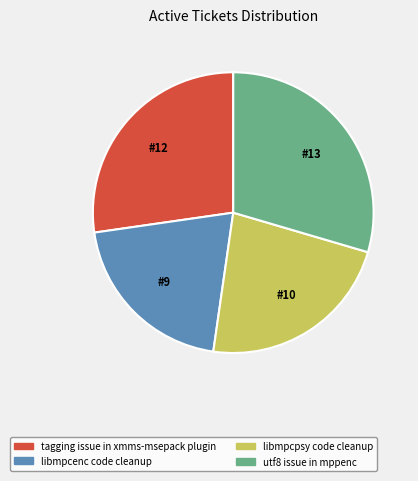

The utf8 issue in mppenc slice represents 30% of the pie. True or false?

True